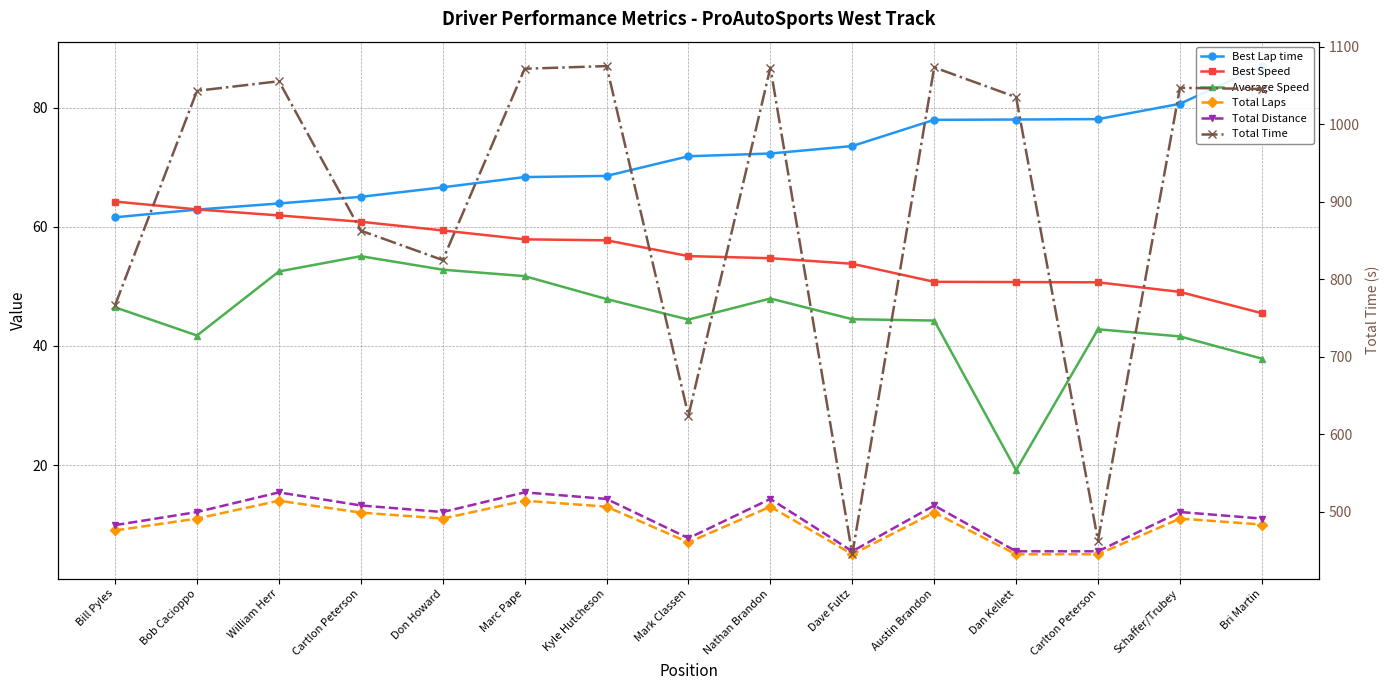

How many Total Laps values are between 7 and 13?

10